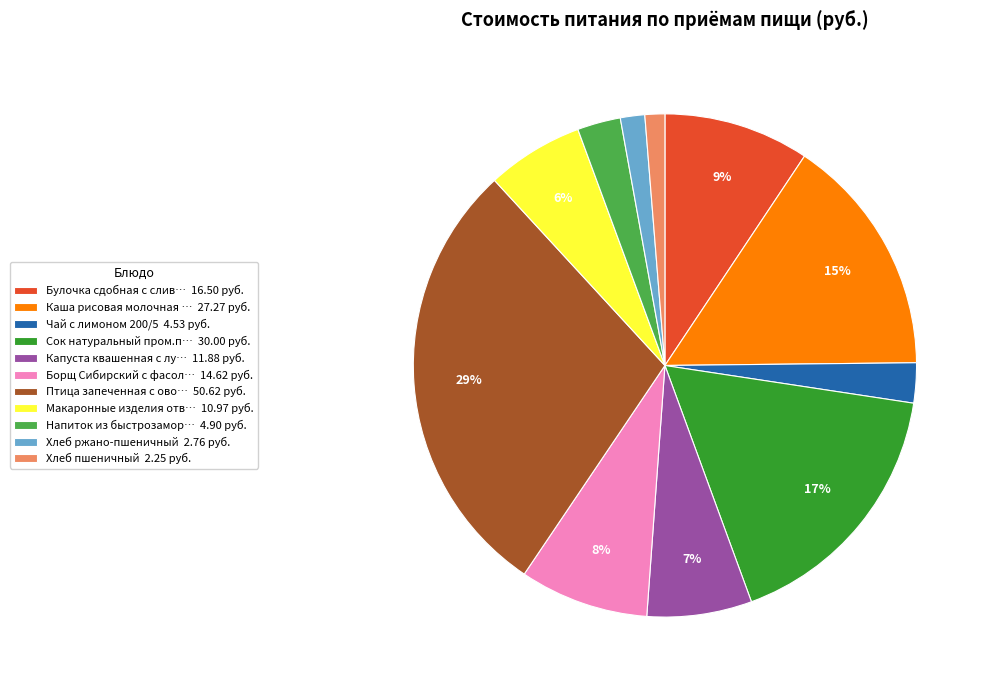

True or false: Каша рисовая молочная … 27.27 руб. accounts for 15% of the total.

True